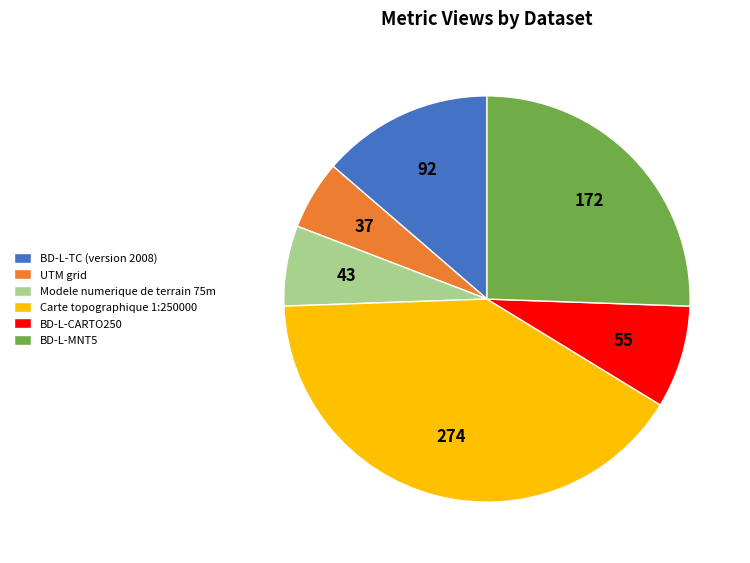

Which category has the biggest portion of the pie?

Carte topographique 1:250000